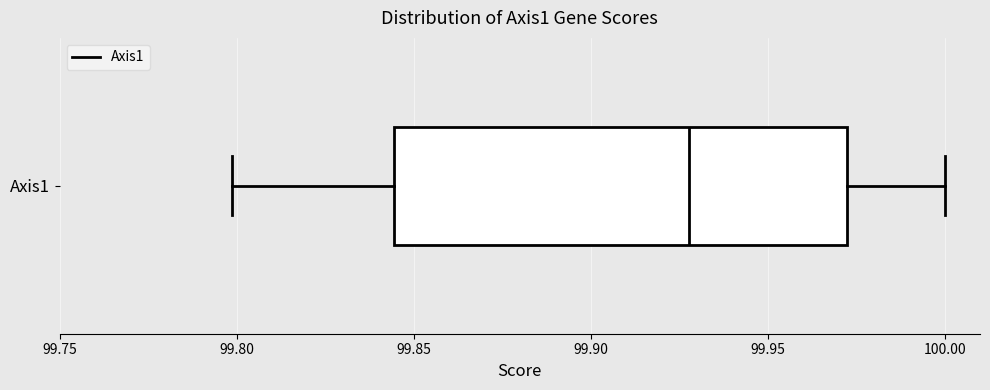

Where does the left whisker of the box for Axis1 end on the x-axis? The values are not printed on the chart, so give them approximately, as read against the axis.

99.800